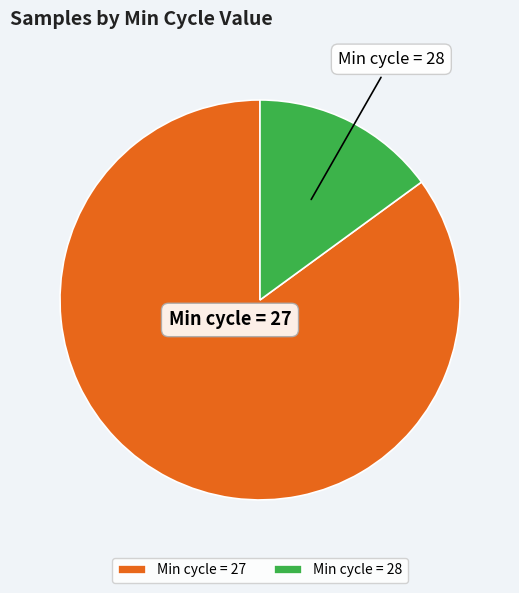

What is the ratio of the value at Min cycle = 27 to the value at Min cycle = 28?

5.7